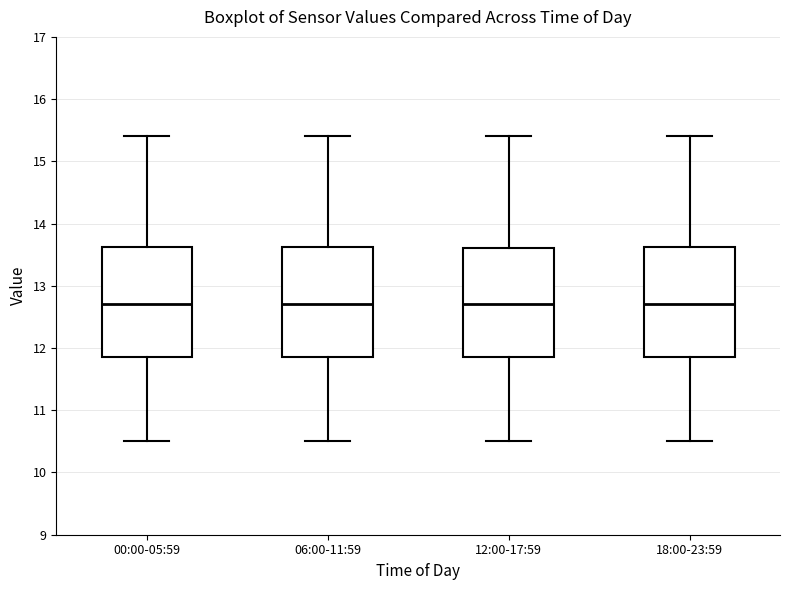

Where is the upper edge of the box for 00:00-05:59 on the y-axis? The values are not printed on the chart, so give them approximately, as read against the axis.

13.6